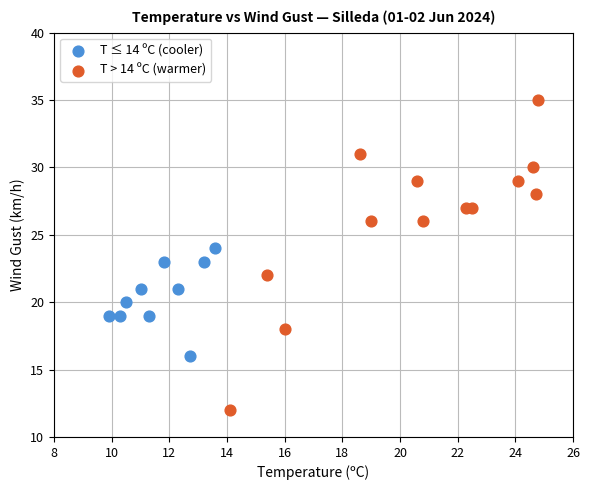

What are all the series names shown in the legend?

T ≤ 14 ºC (cooler), T > 14 ºC (warmer)